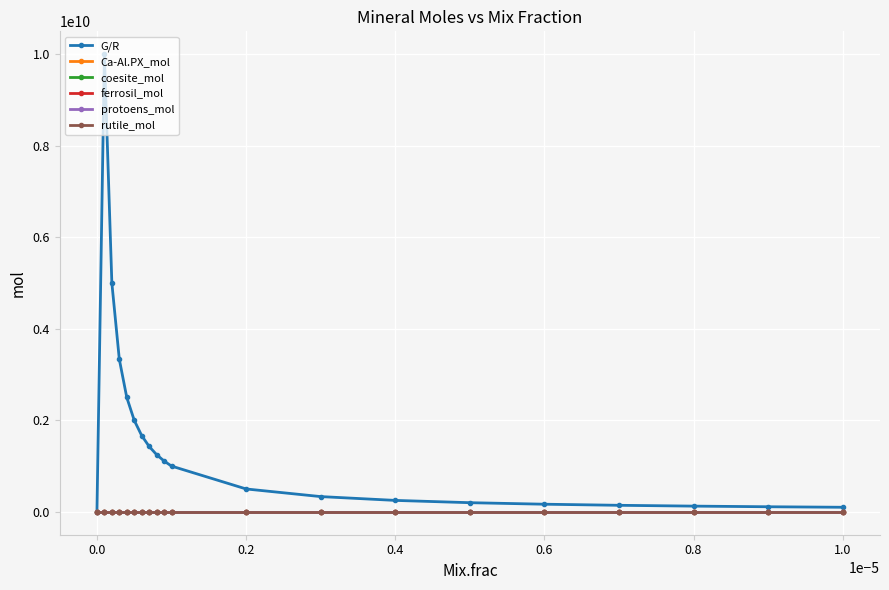

Which series has the largest total across all categories?

G/R